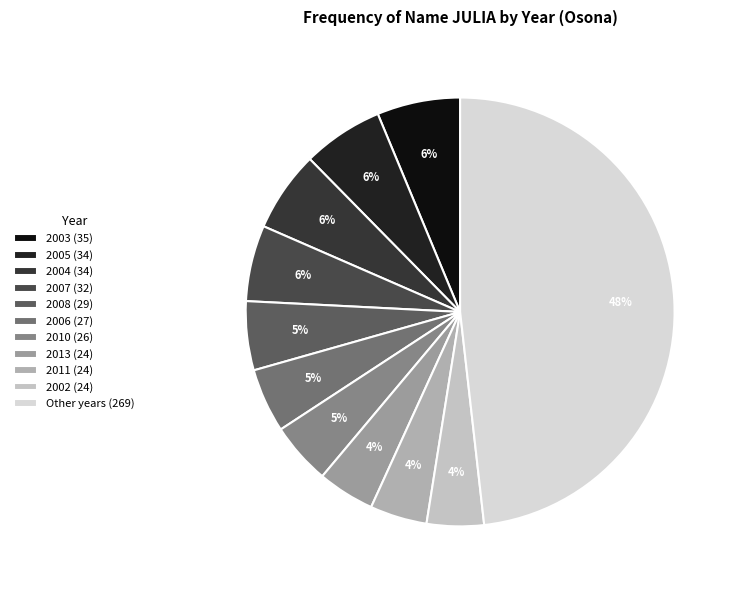

Count the number of slices in the pie.

11